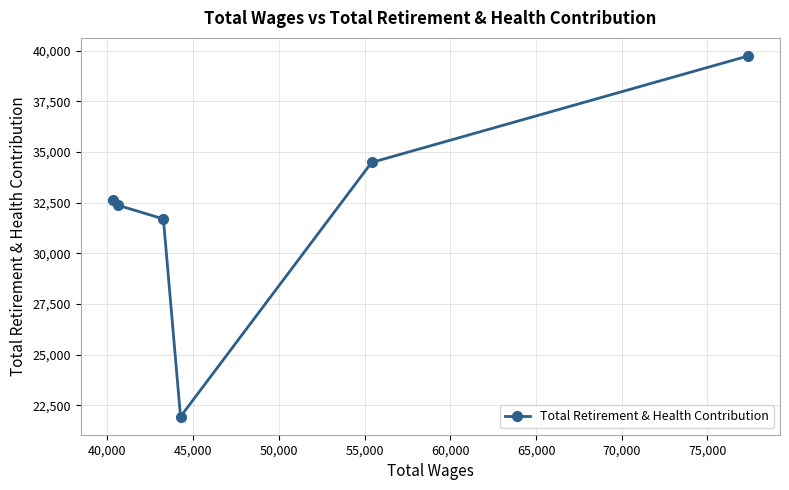

What is the value of the 6th point from the left?

39737